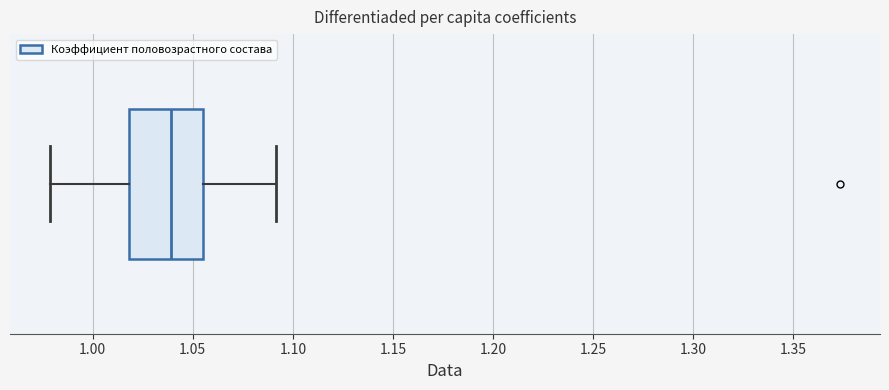

Transcribe this box plot: give where the median line is, the range the box spans, and where the two whiskers end, as read against the x-axis. The values are not printed on the chart, so give them approximately, as read against the axis.

median 1.040, box 1.020 to 1.055, whiskers 0.980 to 1.090